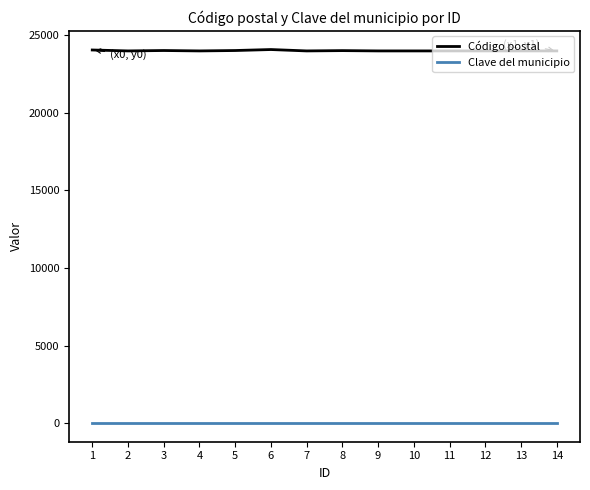

Count the number of data series in this chart.

2